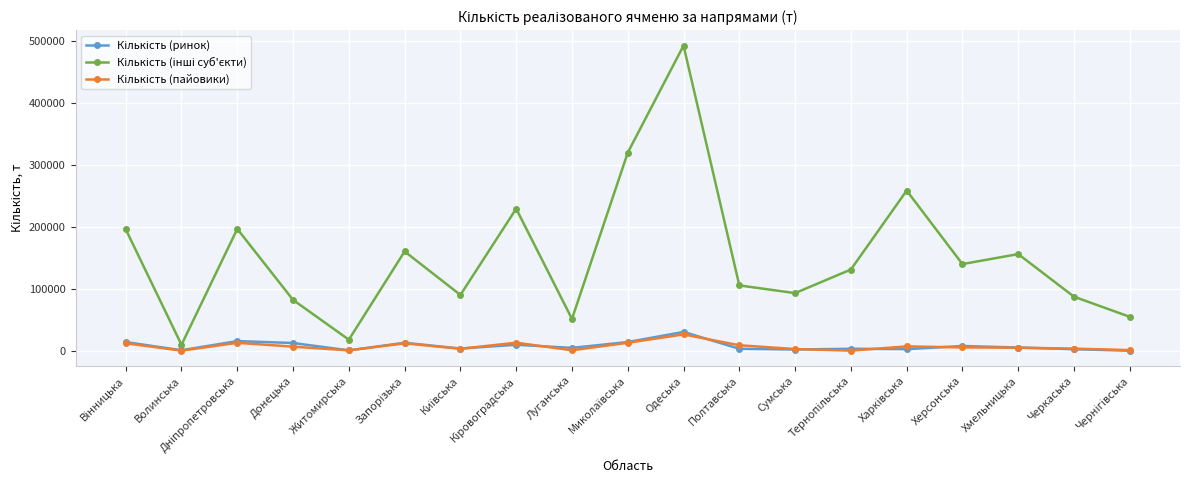

At which category is the sum across all series the highest?

Одеська